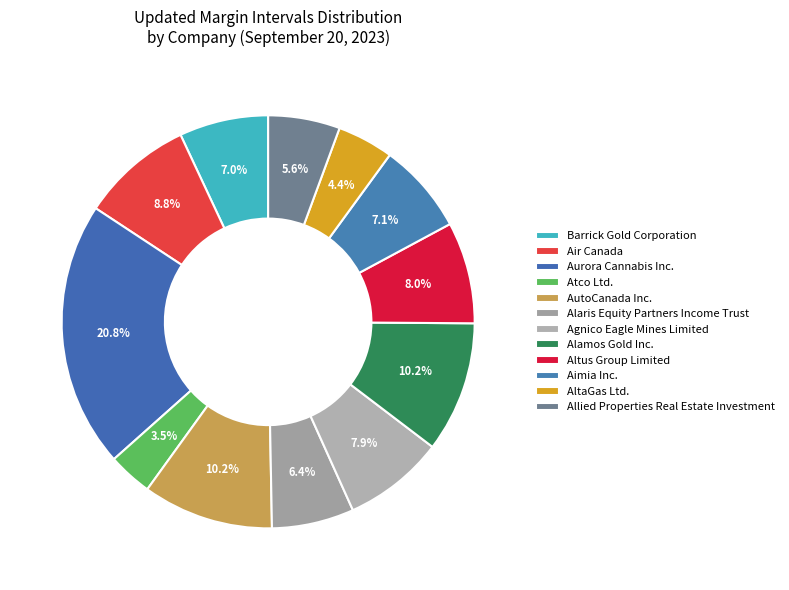

How many segments does this pie chart have?

12